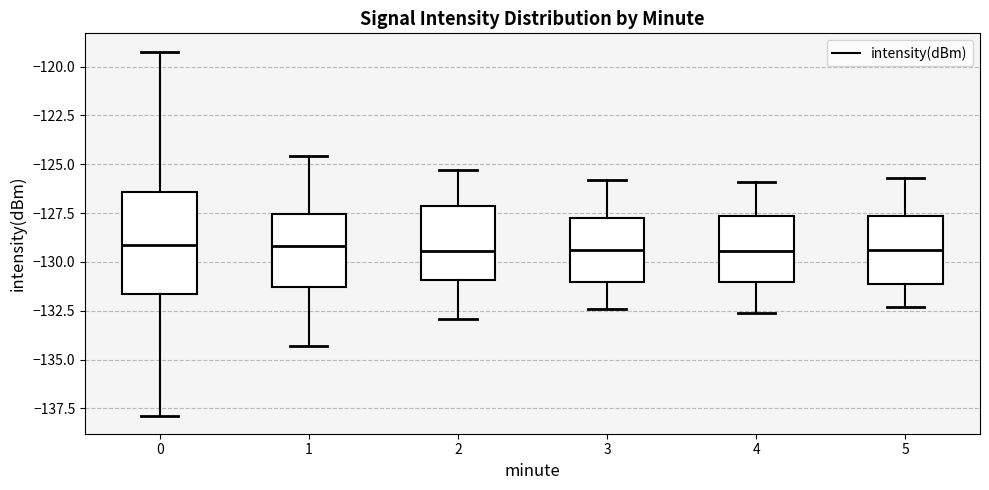

Reading left to right, transcribe this box plot: for each box, give where its median line is, the range the box spans, and where its two whiskers end, as read against the y-axis. The values are not printed on the chart, so give them approximately, as read against the axis.

0: median -129.0, box -131.5 to -126.5, whiskers -138.0 to -119.0
1: median -129.0, box -131.5 to -127.5, whiskers -134.5 to -124.5
2: median -129.5, box -131.0 to -127.0, whiskers -133.0 to -125.5
3: median -129.5, box -131.0 to -128.0, whiskers -132.5 to -126.0
4: median -129.5, box -131.0 to -127.5, whiskers -132.5 to -126.0
5: median -129.5, box -131.0 to -127.5, whiskers -132.5 to -125.5